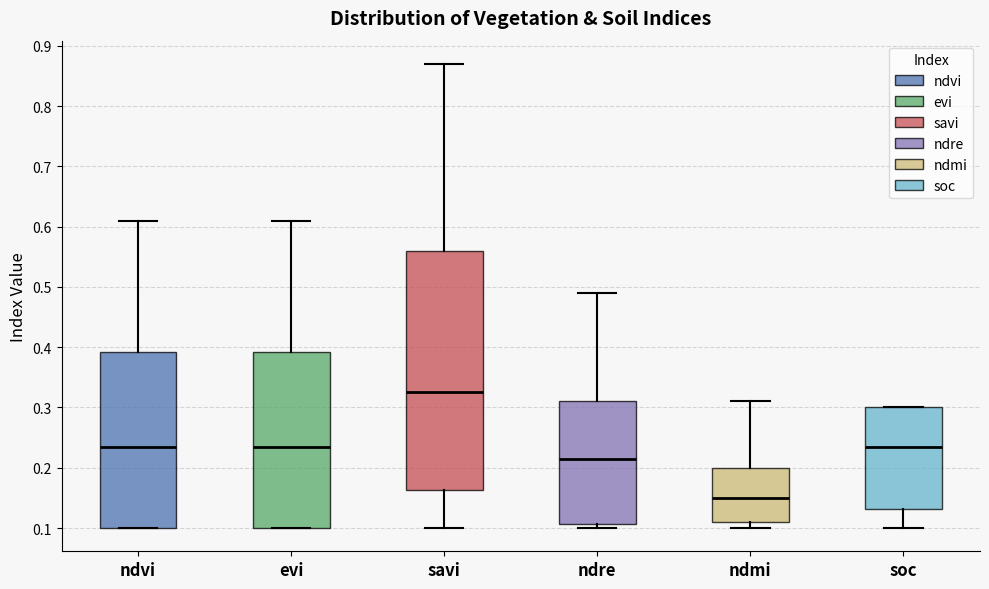

Which box is the tallest, from its lower edge to its upper edge?

savi